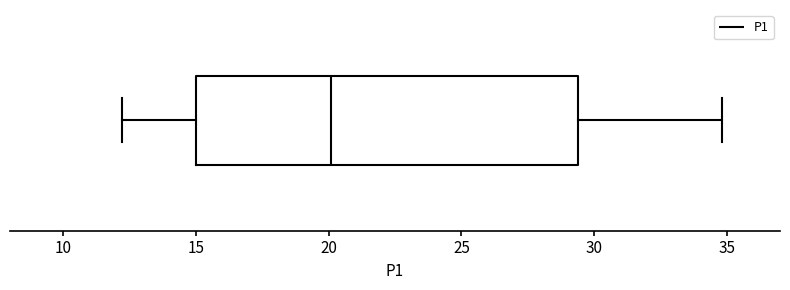

Read this box plot against the x-axis: the position of the median line, the range covered by the box, and the ends of both whiskers. The values are not printed on the chart, so give them approximately, as read against the axis.

median 20.0, box 15.0 to 29.5, whiskers 12.0 to 35.0